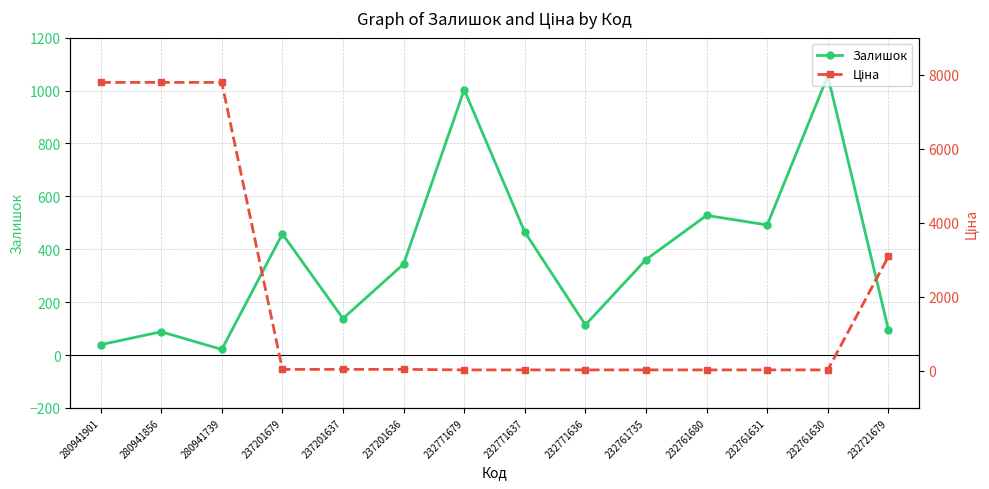

Does the chart display data point markers on the line(s)?

Yes